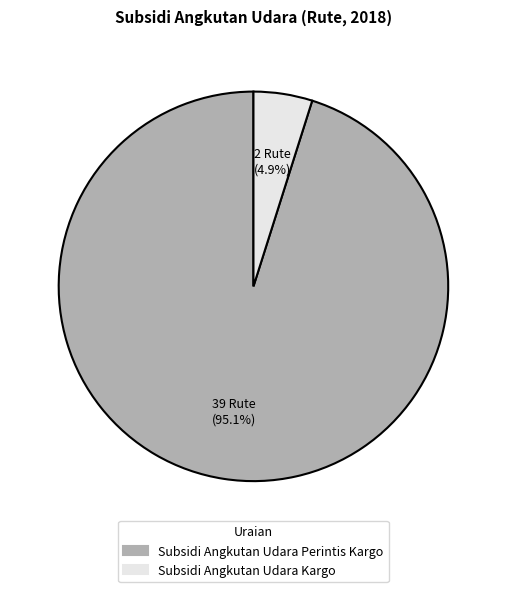

Which category has the biggest portion of the pie?

Subsidi Angkutan Udara Perintis Kargo